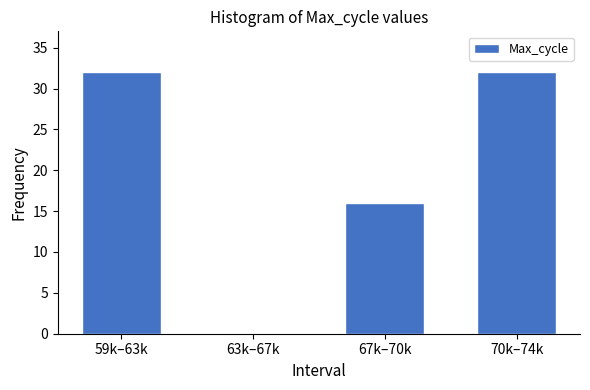

Reading right to left, list all the values displayed in this chart.

70k–74k=32	67k–70k=16	63k–67k=0	59k–63k=32